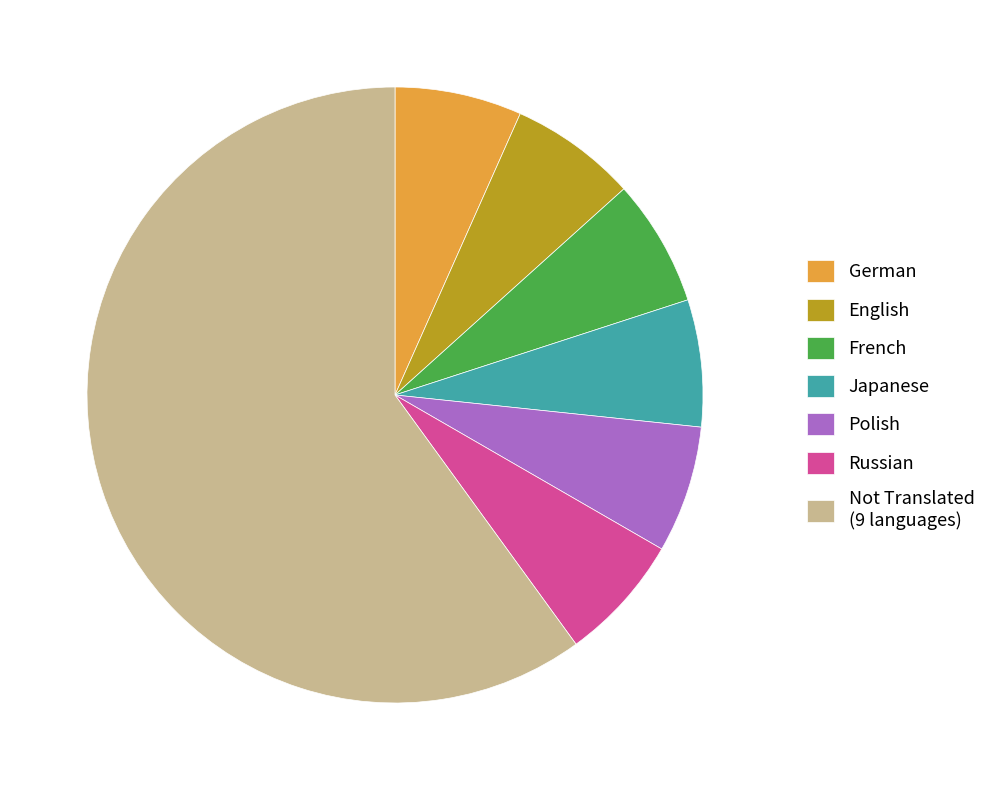

Which has a higher value, Not Translated (9 languages) or German?

Not Translated (9 languages)